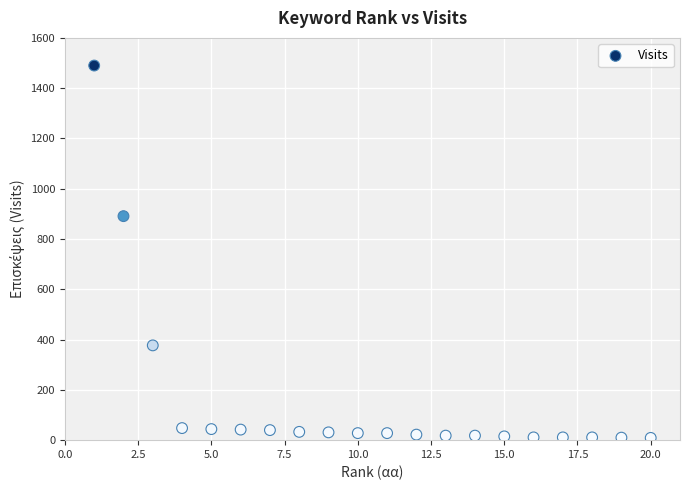

What Y value in the scatter plot is closest to 749?

891